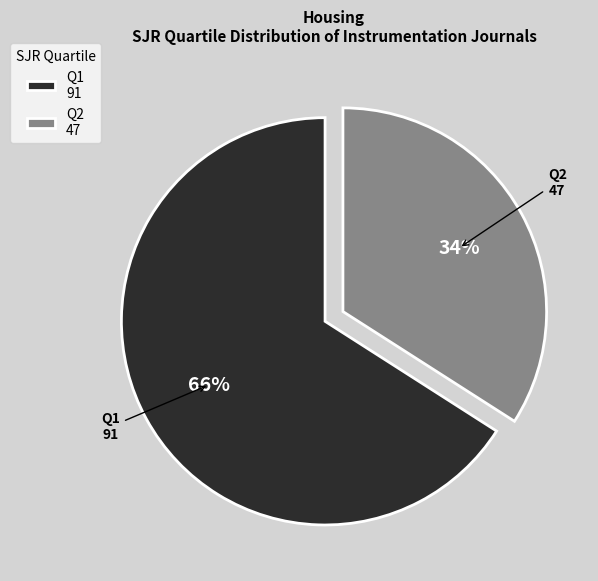

To the nearest percent, what is the combined percentage of Q1 and Q2?

100%